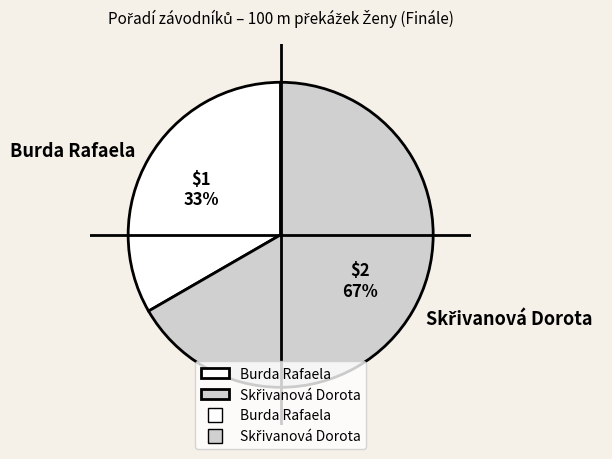

To the nearest percent, what is the average slice percentage?

50%